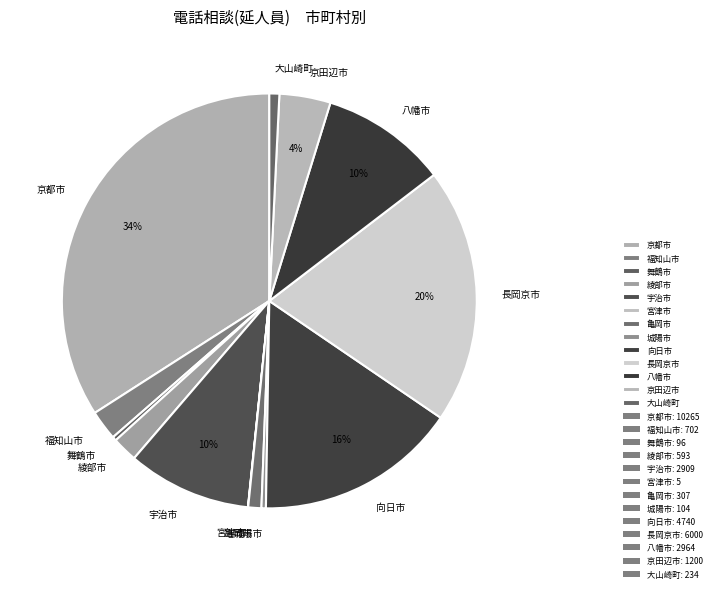

Is it true that 亀岡市 is 1% of the pie?

True